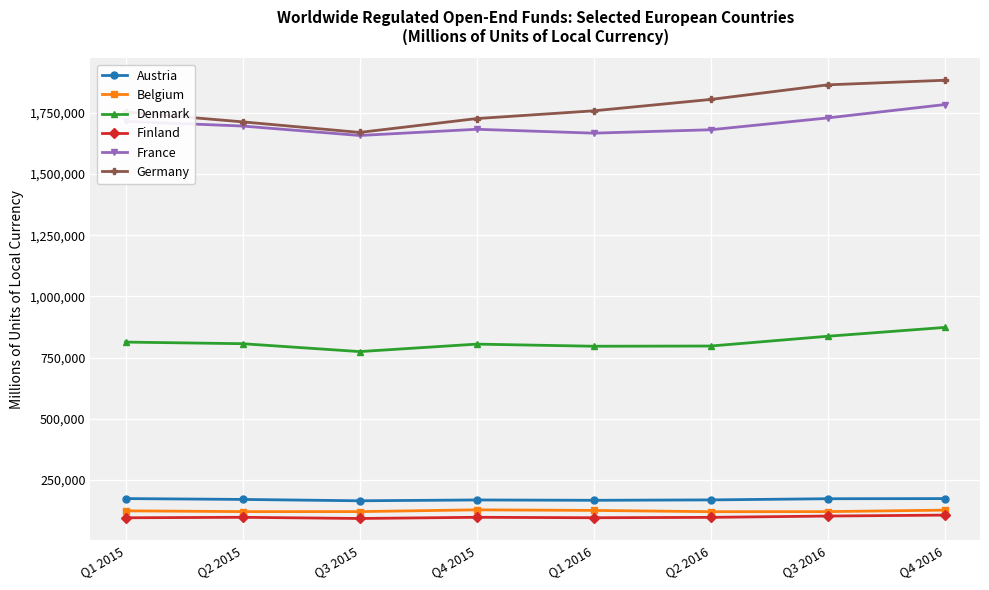

What is the average value of the Finland series?

98071